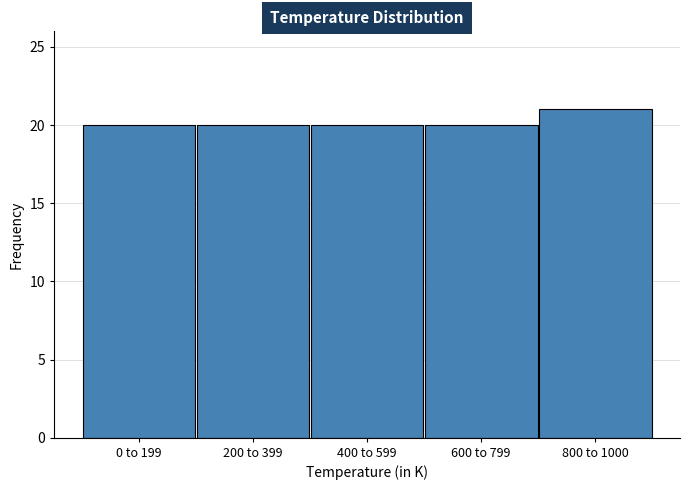

Reading right to left, extract all data points from this chart.

800 to 1000=21	600 to 799=20	400 to 599=20	200 to 399=20	0 to 199=20